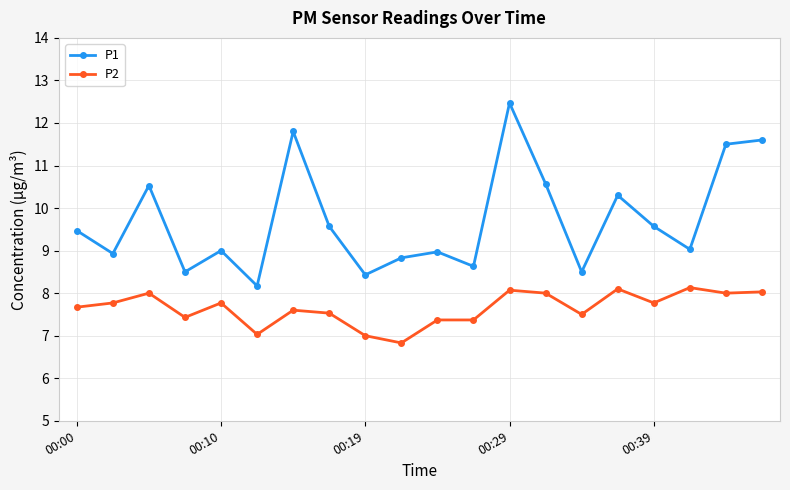

At how many categories does at least one series exceed 7?

20